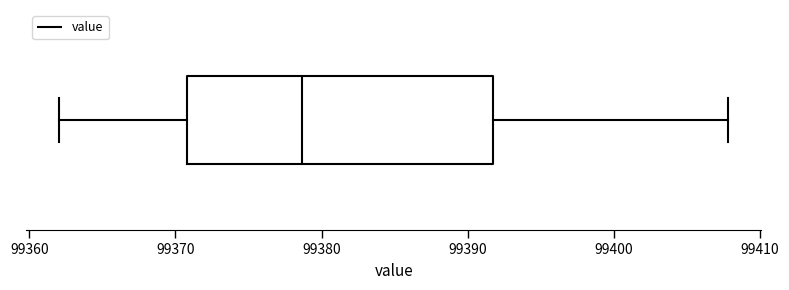

Where is the left edge of the box on the x-axis? The values are not printed on the chart, so give them approximately, as read against the axis.

99371